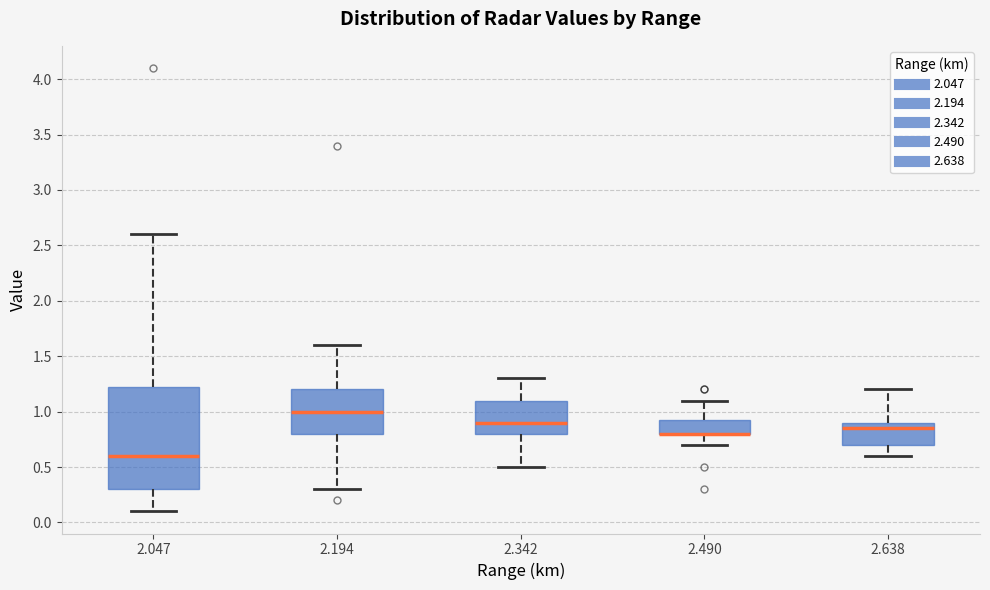

Which box is the tallest, from its lower edge to its upper edge?

2.047